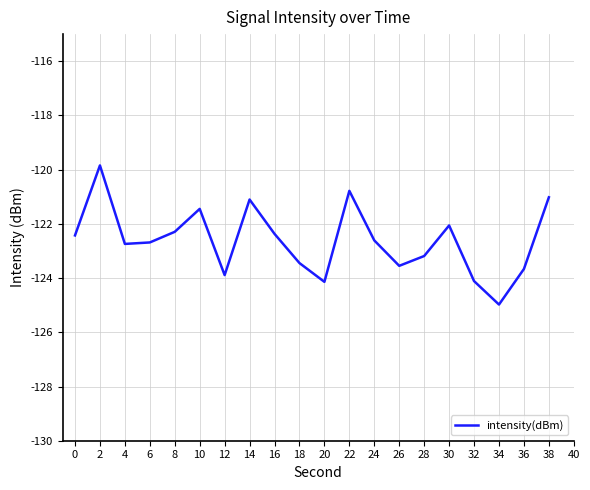

How many lines are shown in the chart?

1